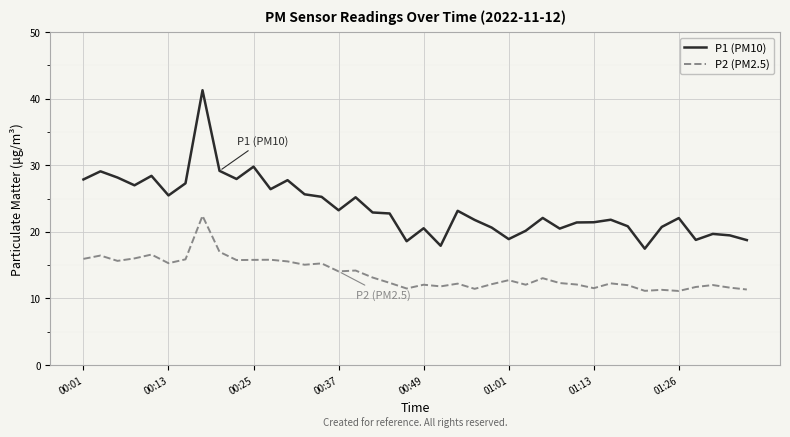

What is the difference between the maximum and minimum values in the P1 (PM10) series?

23.8